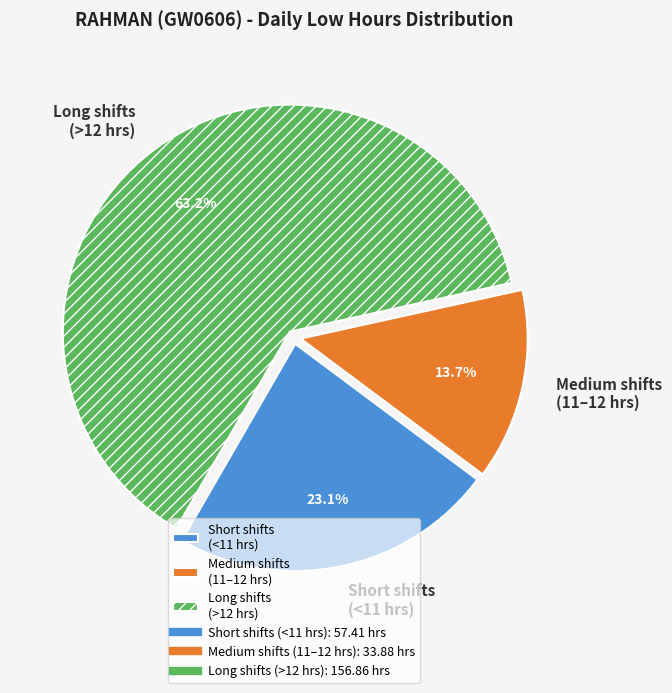

Combined, what portion of the pie is Long shifts (>12 hrs) and Short shifts (<11 hrs)?

86.3%